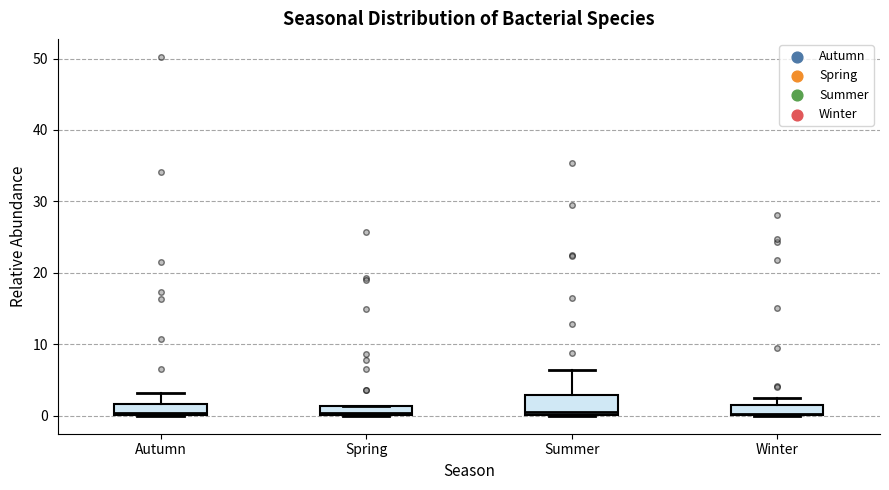

Where is the lower edge of the box for Spring on the y-axis? The values are not printed on the chart, so give them approximately, as read against the axis.

0